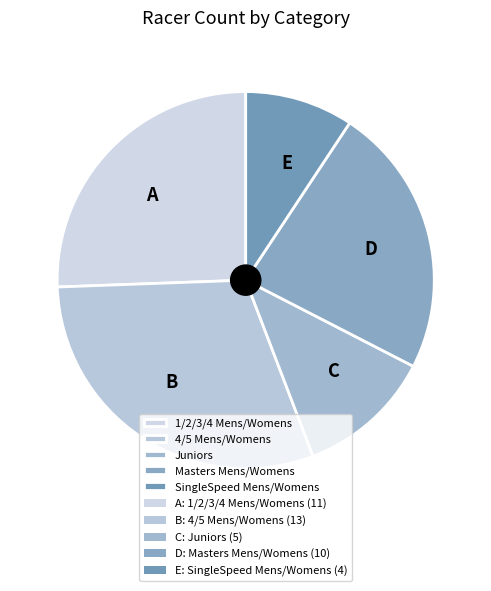

How many segments does this pie chart have?

5